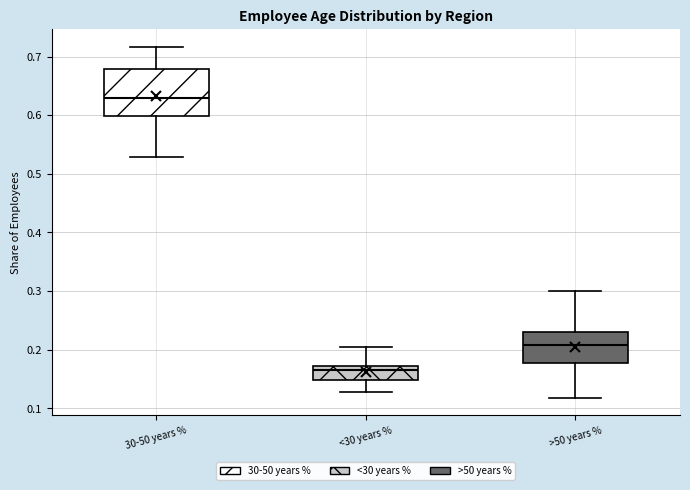

Reading left to right, read every box against the y-axis: the position of its median line, the range the box covers, and the ends of its whiskers. The values are not printed on the chart, so give them approximately, as read against the axis.

30-50 years %: median 0.63, box 0.60 to 0.68, whiskers 0.53 to 0.72
<30 years %: median 0.17 (just below the box's upper edge), box 0.15 to 0.17, whiskers 0.13 to 0.21
>50 years %: median 0.21, box 0.18 to 0.23, whiskers 0.12 to 0.30